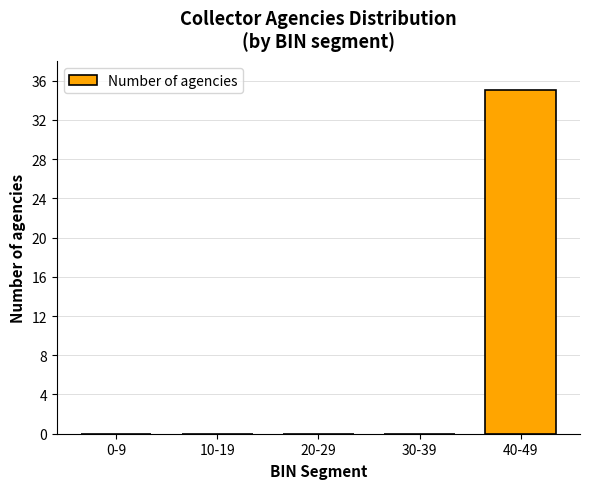

Reading left to right, extract all data points from this chart.

0-9=0	10-19=0	20-29=0	30-39=0	40-49=35